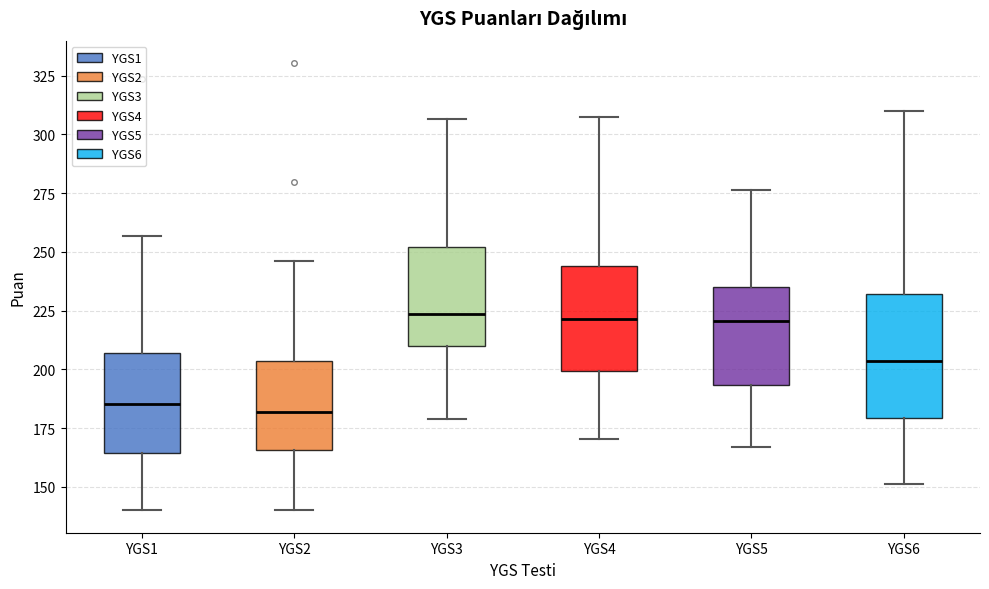

Reading left to right, transcribe this box plot: for each box, give where its median line is, the range the box spans, and where its two whiskers end, as read against the y-axis. The values are not printed on the chart, so give them approximately, as read against the axis.

YGS1: median 185, box 165 to 205, whiskers 140 to 255
YGS2: median 180, box 165 to 205, whiskers 140 to 245
YGS3: median 225, box 210 to 250, whiskers 180 to 305
YGS4: median 220, box 200 to 245, whiskers 170 to 310
YGS5: median 220, box 195 to 235, whiskers 165 to 275
YGS6: median 205, box 180 to 230, whiskers 150 to 310